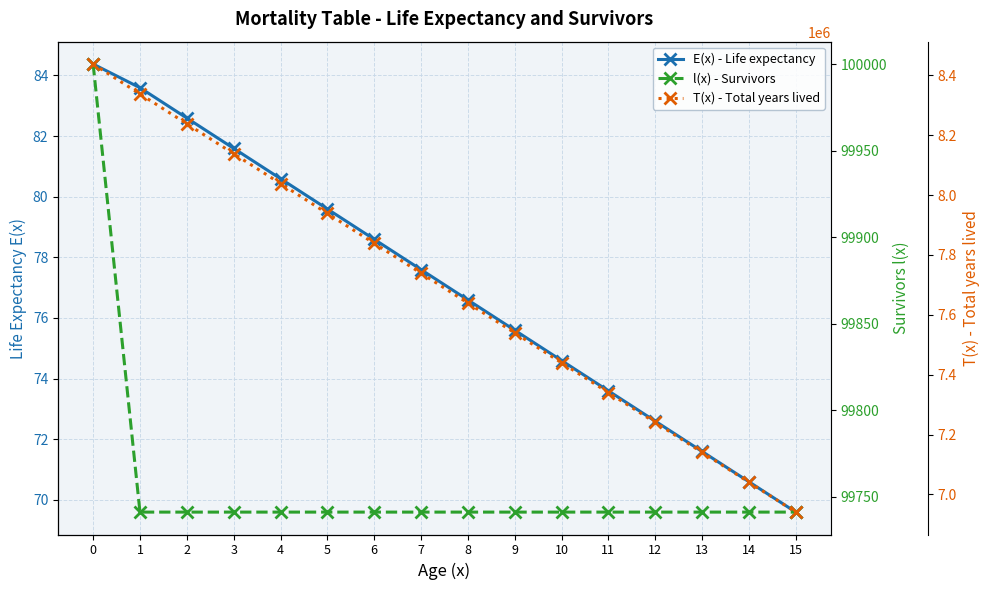

What is the difference between the highest and lowest values at 7?

7739067.2